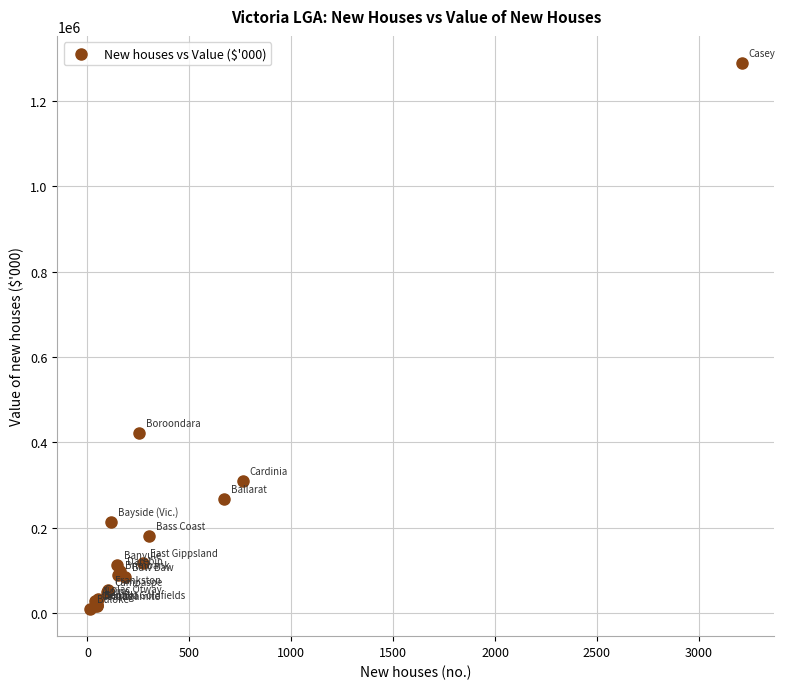

What Y value in the scatter plot is closest to 649060?

420818.3